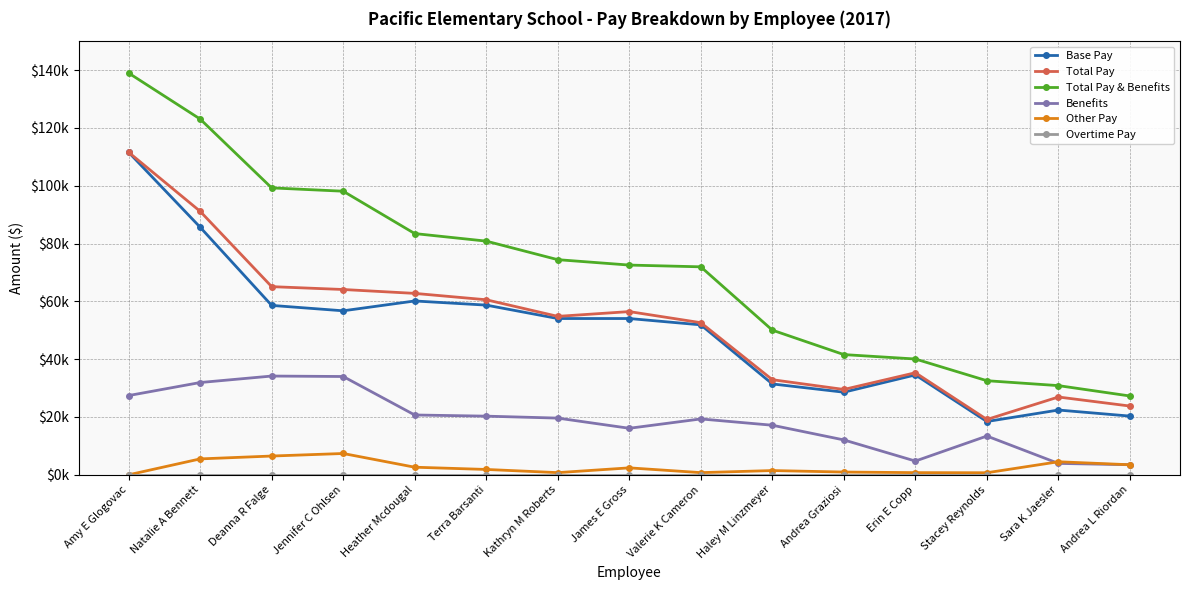

What position from the right is Heather Mcdougal?

11